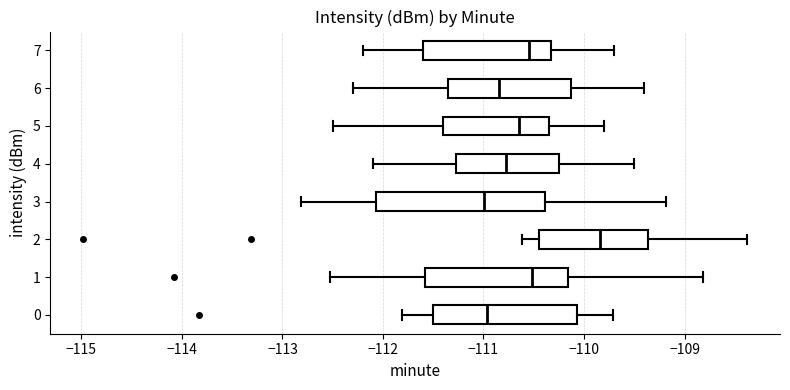

Reading bottom to top, read every box against the x-axis: the position of its median line, the range the box covers, and the ends of its whiskers. The values are not printed on the chart, so give them approximately, as read against the axis.

0: median -111.0, box -111.5 to -110.1, whiskers -111.8 to -109.7
1: median -110.5, box -111.6 to -110.2, whiskers -112.5 to -108.8
2: median -109.8, box -110.4 to -109.4, whiskers -110.6 to -108.4
3: median -111.0, box -112.1 to -110.4, whiskers -112.8 to -109.2
4: median -110.8, box -111.3 to -110.2, whiskers -112.1 to -109.5
5: median -110.6, box -111.4 to -110.3, whiskers -112.5 to -109.8
6: median -110.8, box -111.3 to -110.1, whiskers -112.3 to -109.4
7: median -110.5, box -111.6 to -110.3, whiskers -112.2 to -109.7